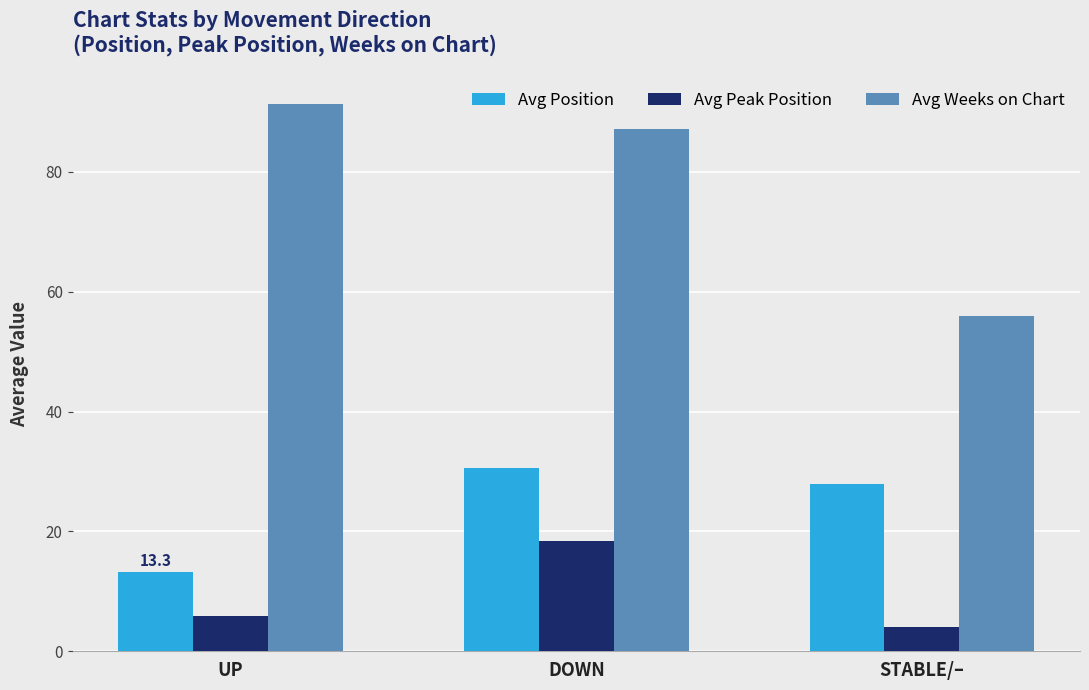

Which series has the largest range (max minus min)?

Avg Weeks on Chart